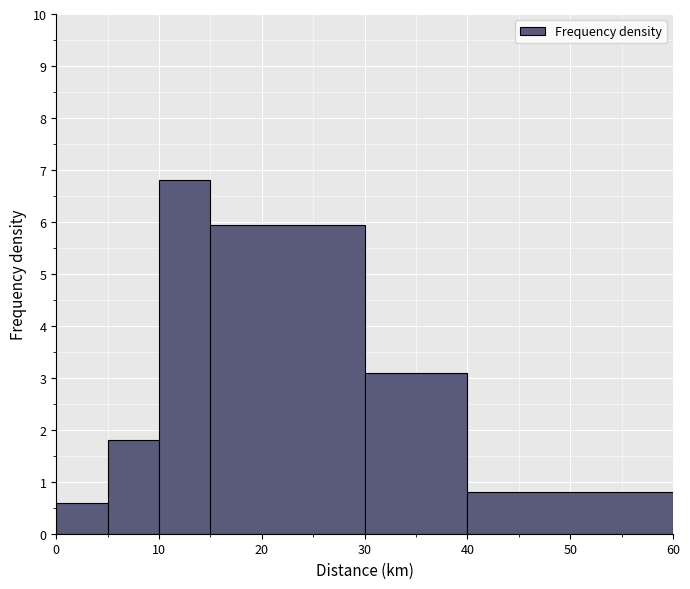

Which range on the x-axis has the tallest bar?

10 to 15